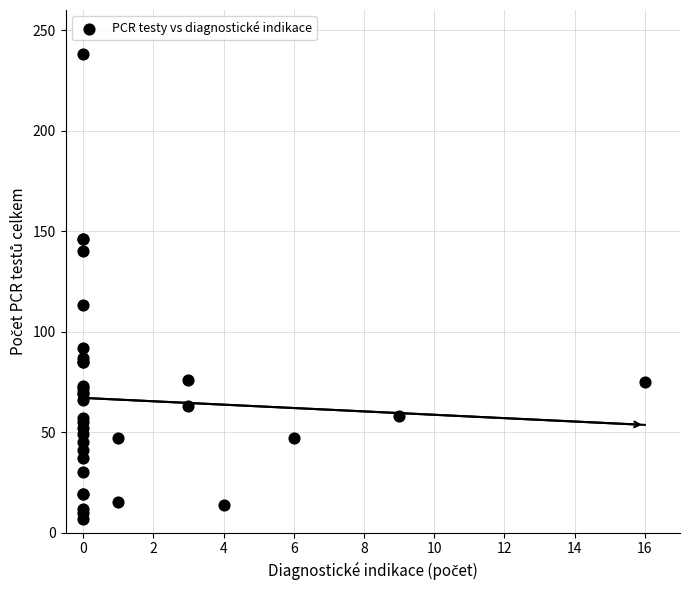

What Y value in the scatter plot is closest to 122?

113